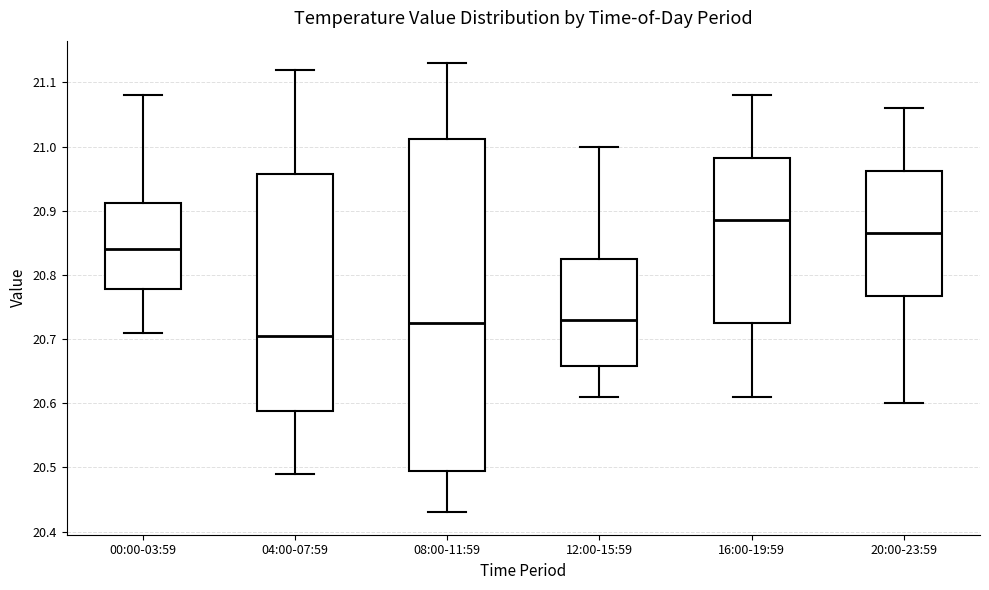

Reading left to right, read every box against the y-axis: the position of its median line, the range the box covers, and the ends of its whiskers. The values are not printed on the chart, so give them approximately, as read against the axis.

00:00-03:59: median 20.84, box 20.78 to 20.91, whiskers 20.71 to 21.08
04:00-07:59: median 20.71, box 20.59 to 20.96, whiskers 20.49 to 21.12
08:00-11:59: median 20.73, box 20.50 to 21.01, whiskers 20.43 to 21.13
12:00-15:59: median 20.73, box 20.66 to 20.83, whiskers 20.61 to 21.00
16:00-19:59: median 20.89, box 20.73 to 20.98, whiskers 20.61 to 21.08
20:00-23:59: median 20.87, box 20.77 to 20.96, whiskers 20.60 to 21.06